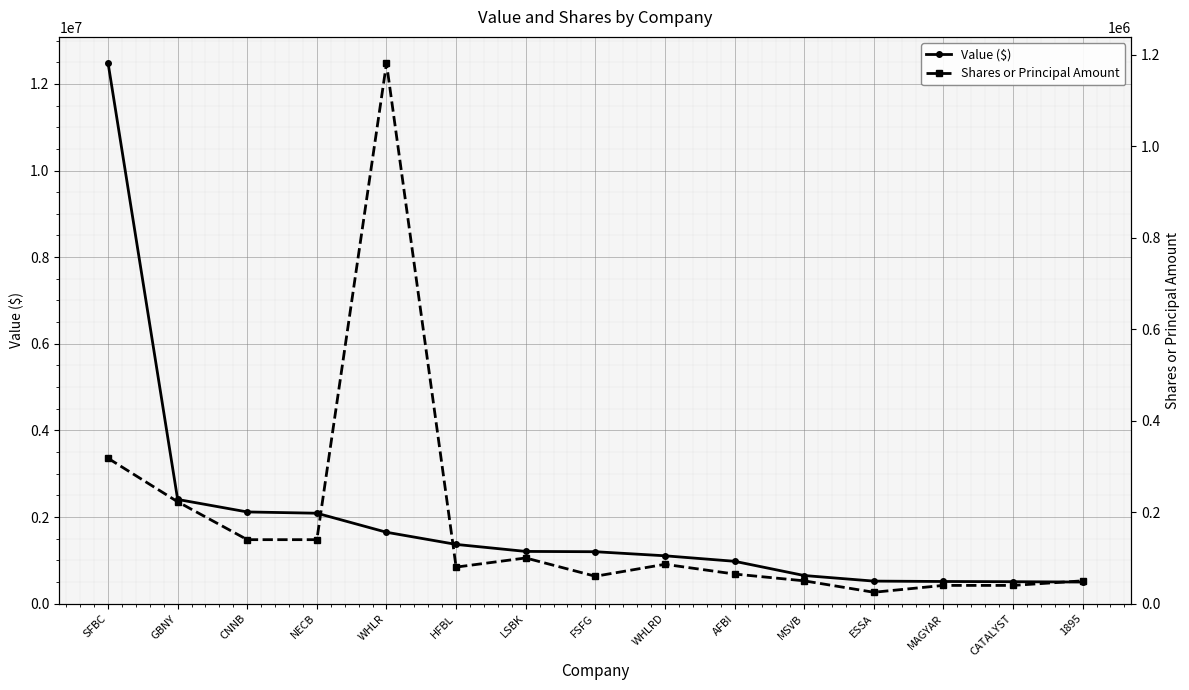

The Value ($) series shows 979084 at AFBI. True or false?

True